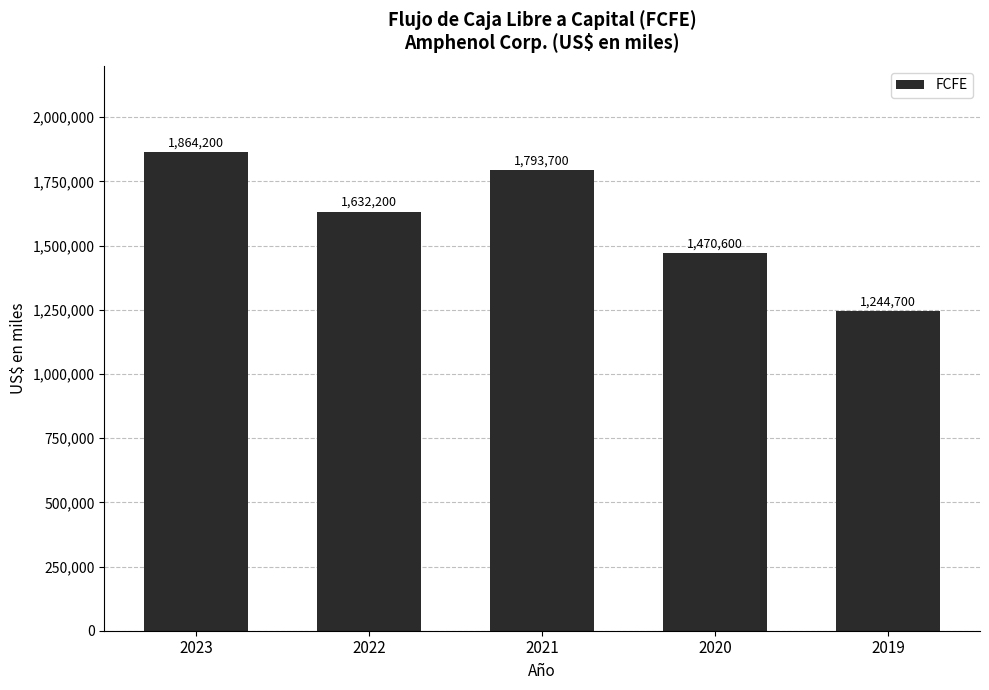

Reading right to left, extract all data points from this chart.

1244700	1470600	1793700	1632200	1864200